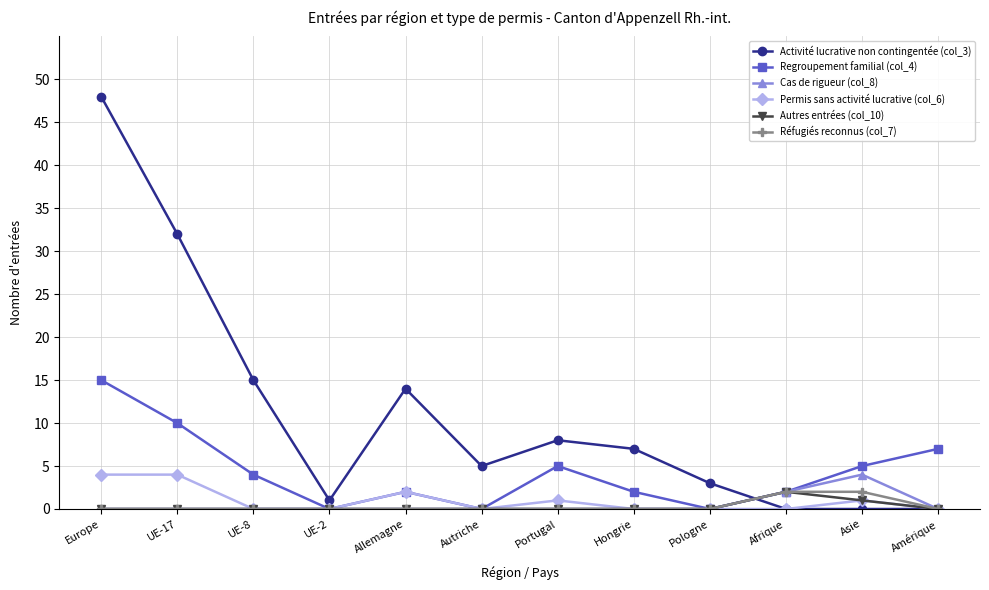

Is it true that Permis sans activité lucrative (col_6) equals 4 at UE-17?

True